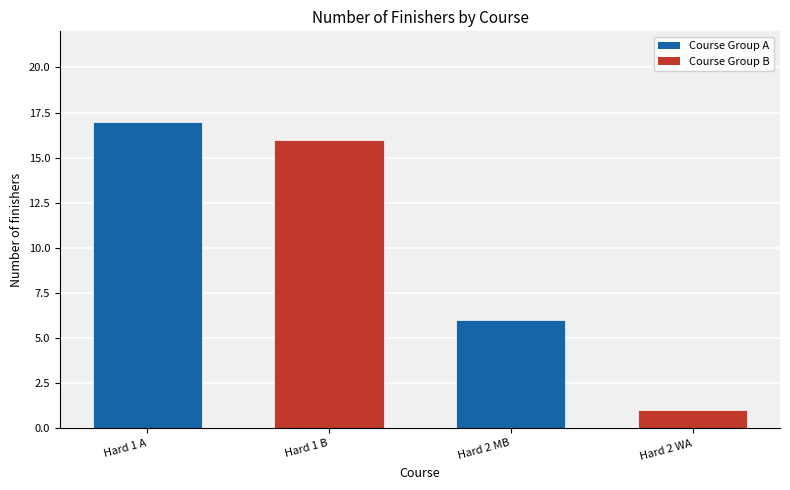

What is the sum of the values at Hard 2 MB and Hard 2 WA?

7